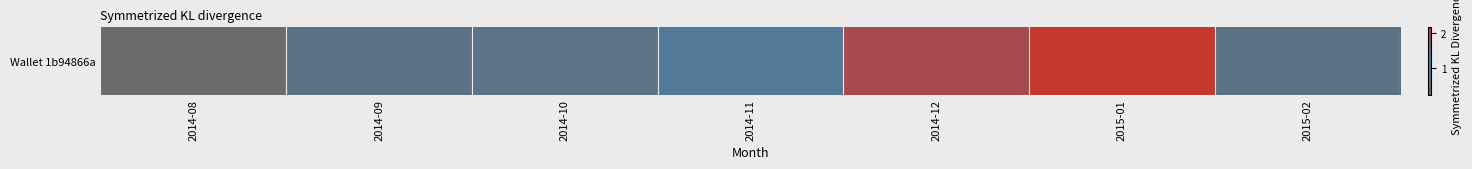

Which category has the highest value across all series?

2015-01